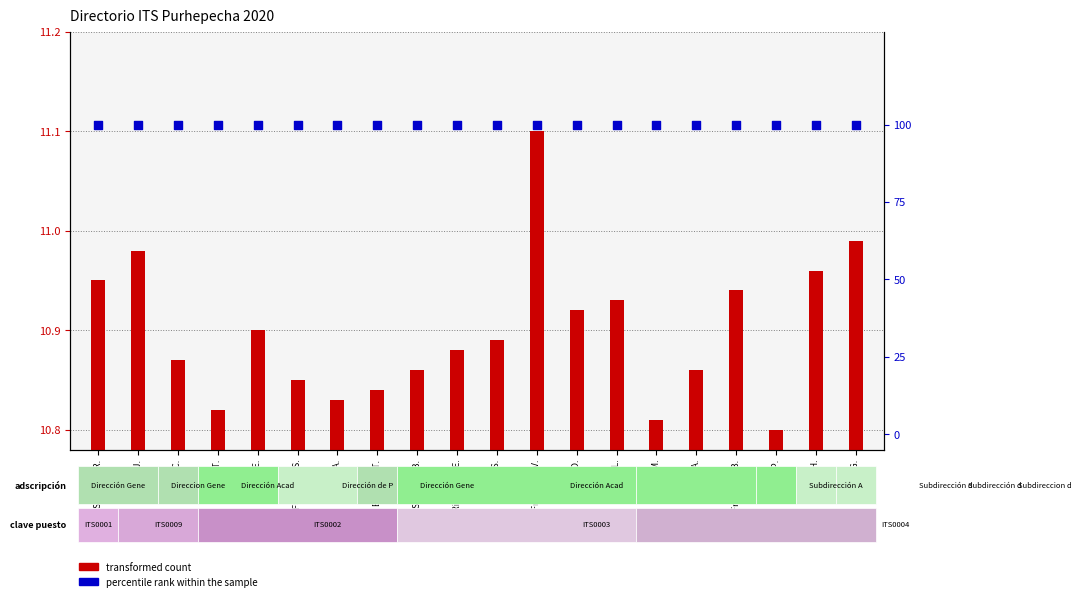

Which series contains the lowest Y value?

transformed count